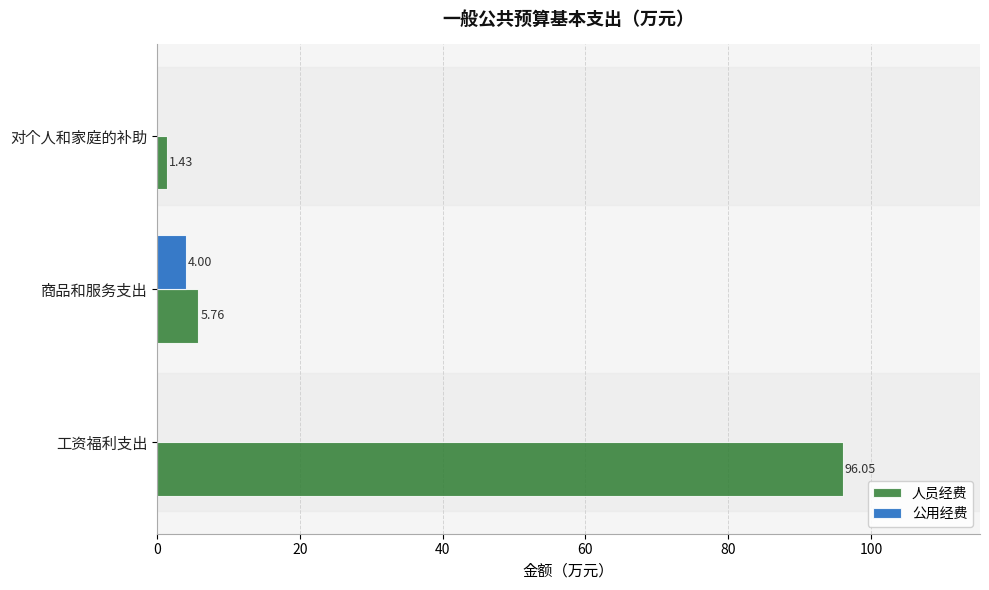

At which label does 人员经费 reach its peak?

工资福利支出